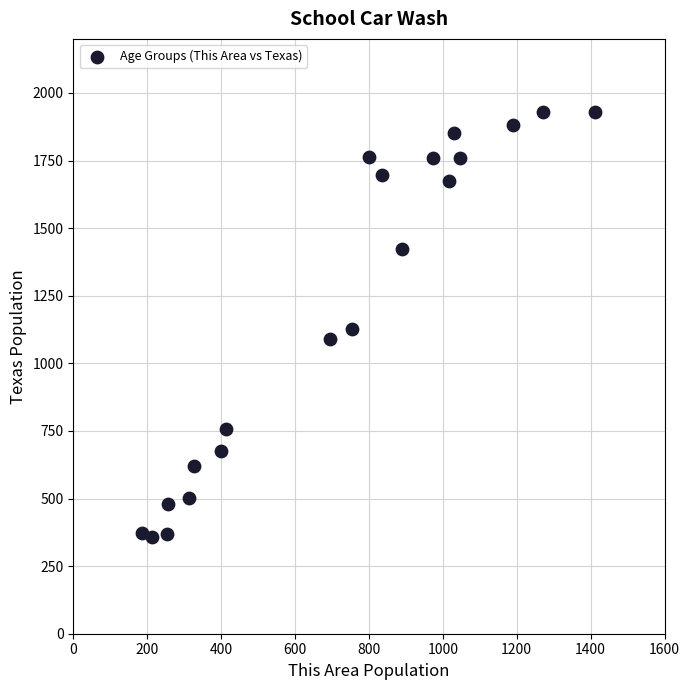

What is the range of X values (max minus min)?

1228